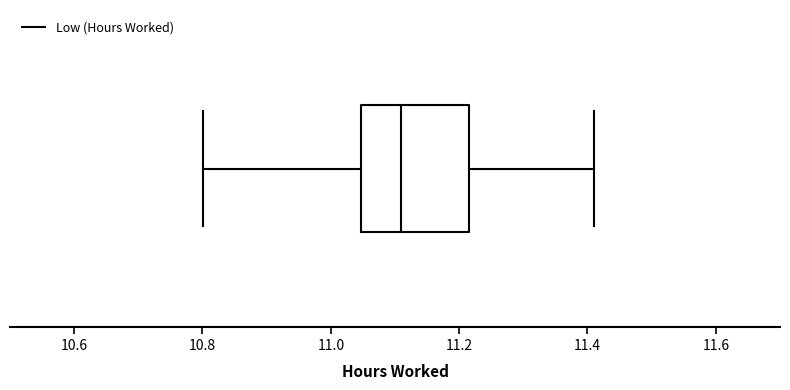

Where does the median line of the box sit on the x-axis? The values are not printed on the chart, so give them approximately, as read against the axis.

11.12